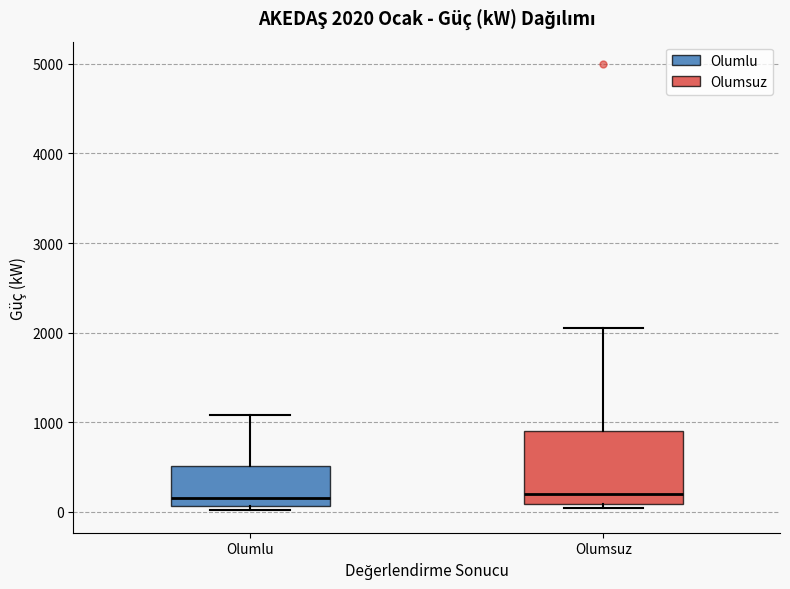

Comparing the boxes themselves (not the whiskers), which one is the tallest?

Olumsuz